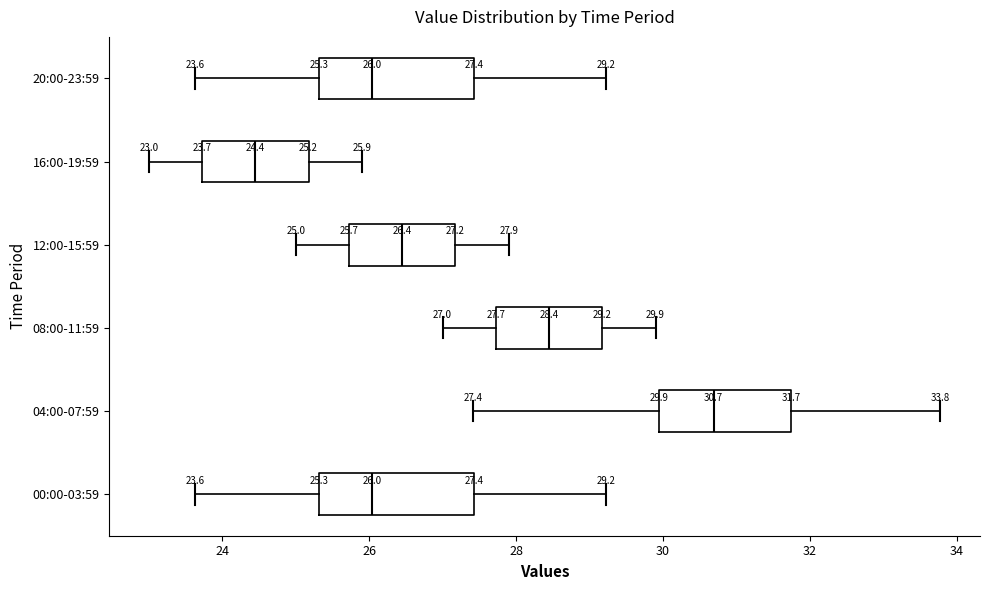

Which box has the furthest to the left median line?

16:00-19:59